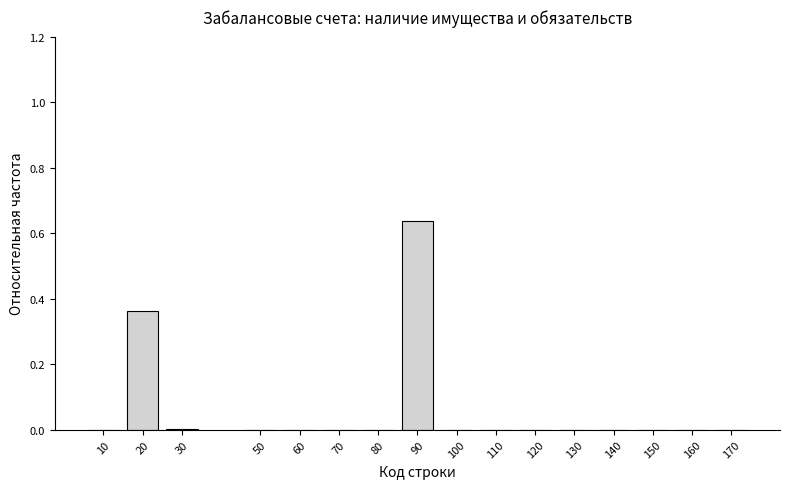

Is it true that the value at 60 is 0.0?

True